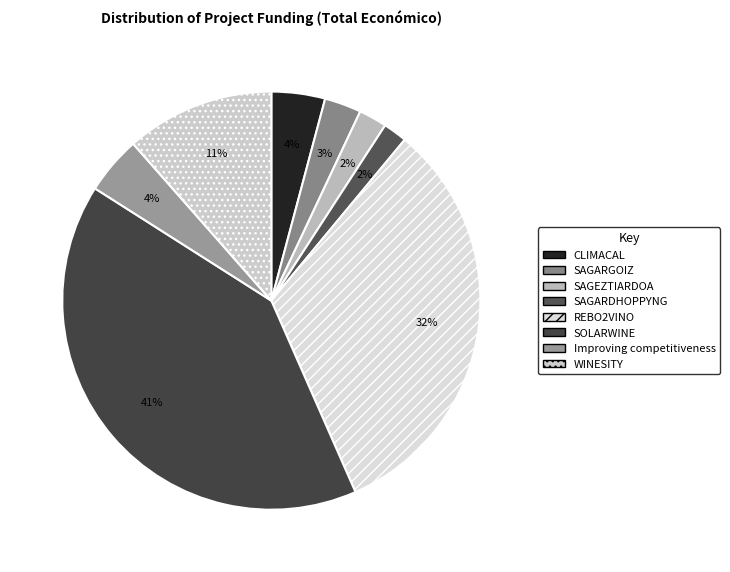

Rank the categories by value from lowest to highest.

SAGARDHOPPYNG, SAGEZTIARDOA, SAGARGOIZ, CLIMACAL, Improving competitiveness, WINESITY, REBO2VINO, SOLARWINE